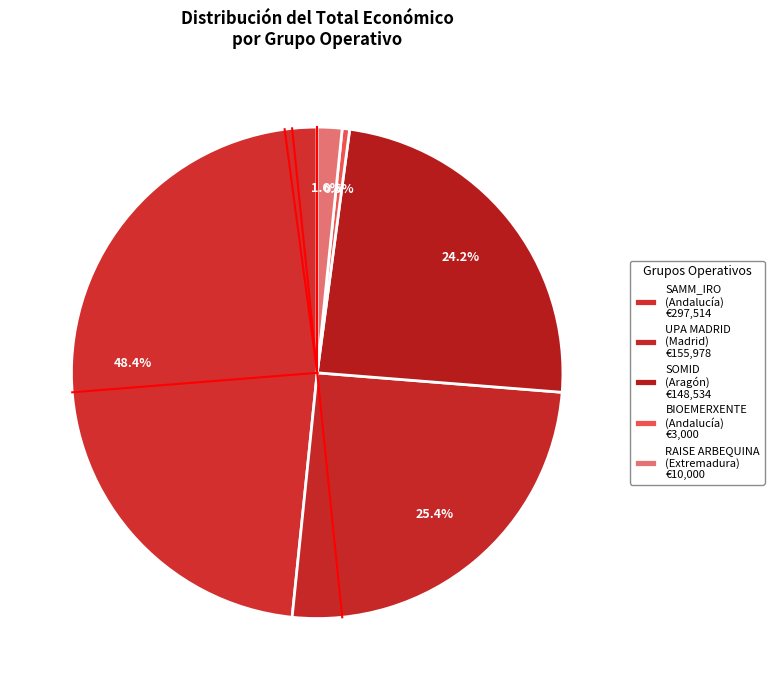

Count the number of slices in the pie.

5